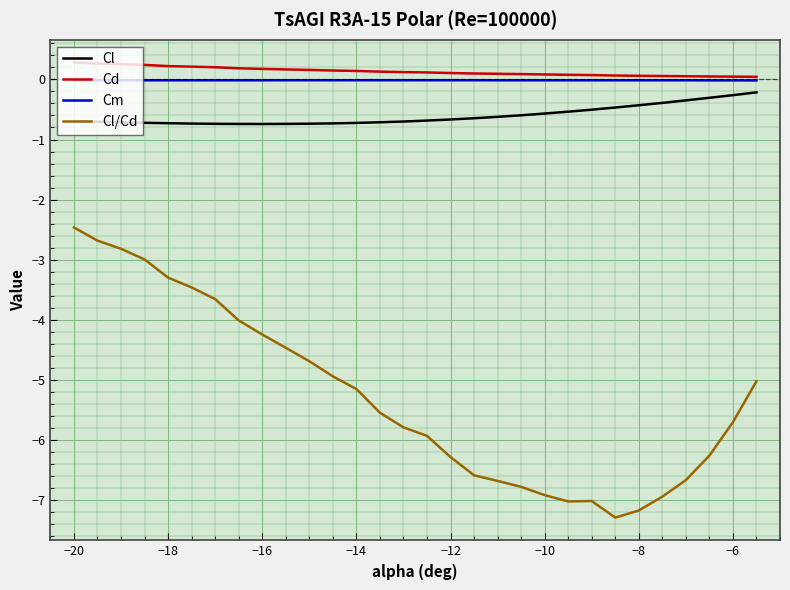

True or false: Cl/Cd and Cl cross at least once.

False